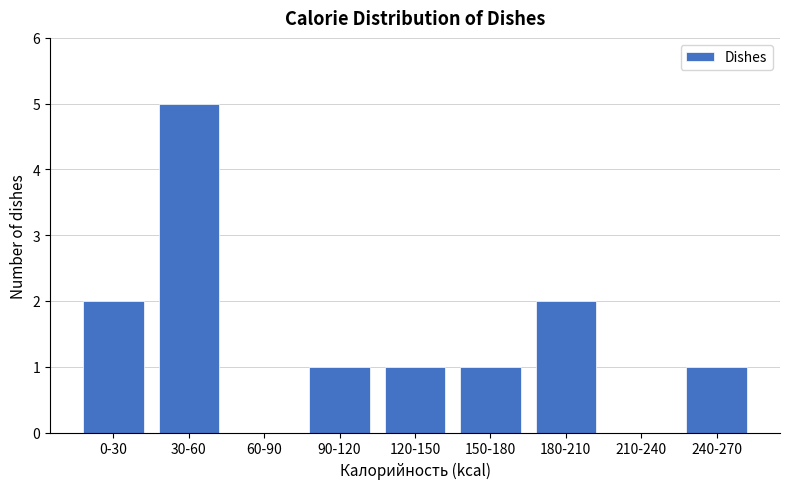

Reading left to right, transcribe all the data shown in this chart.

0-30=2	30-60=5	60-90=0	90-120=1	120-150=1	150-180=1	180-210=2	210-240=0	240-270=1